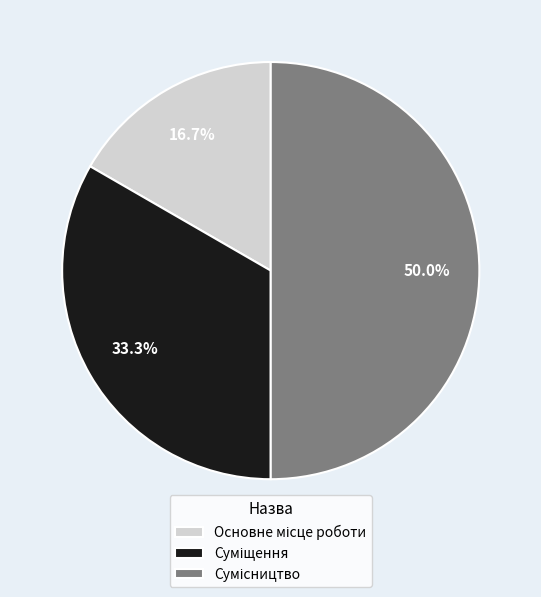

True or false: Основне місце роботи accounts for 30% of the total.

False